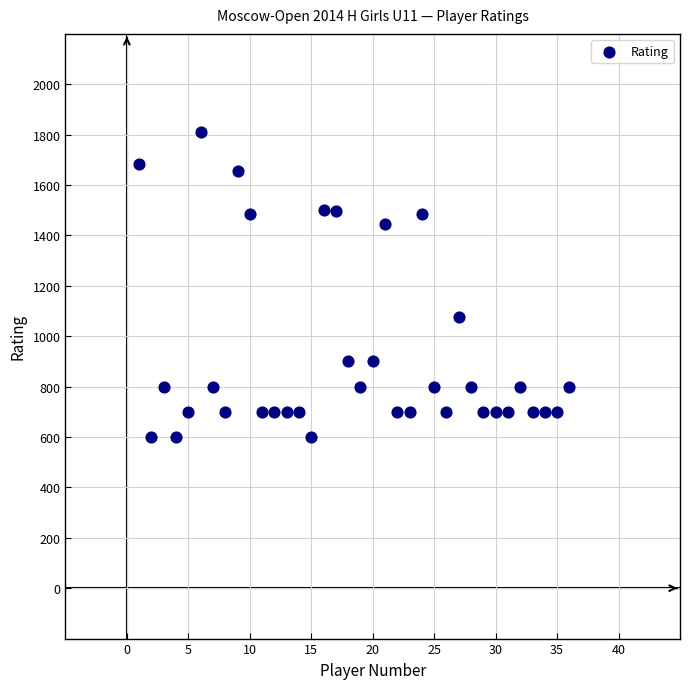

What Y value in the scatter plot is closest to 1204?

1075